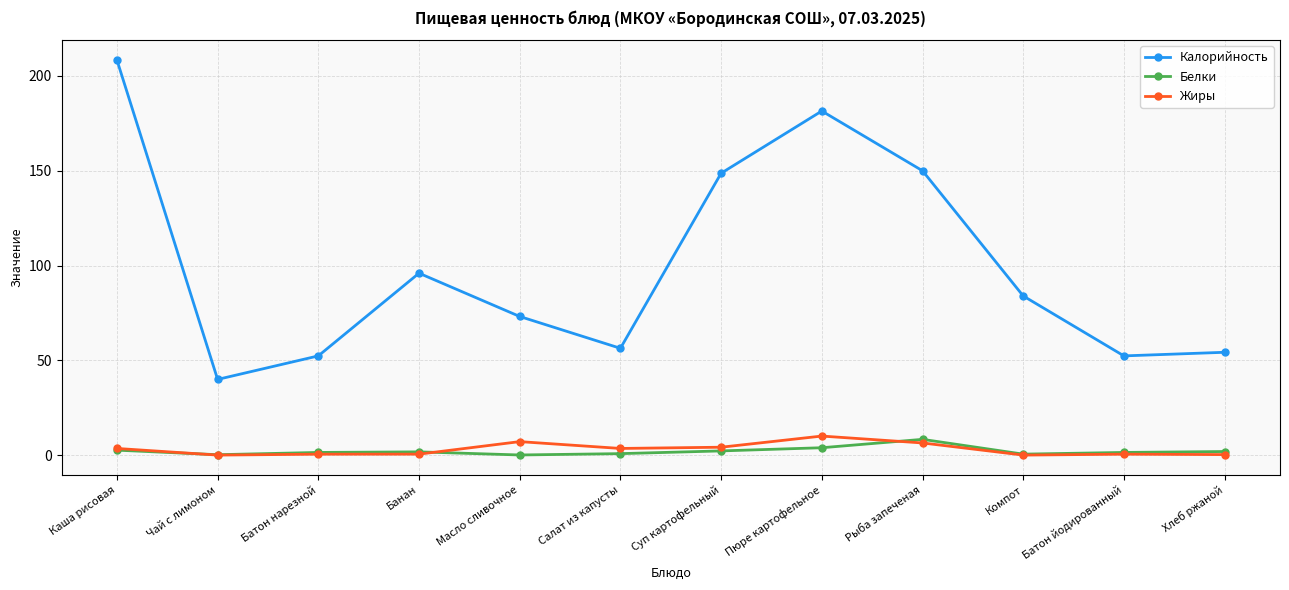

How many interior local peaks does the Калорийность series have?

2